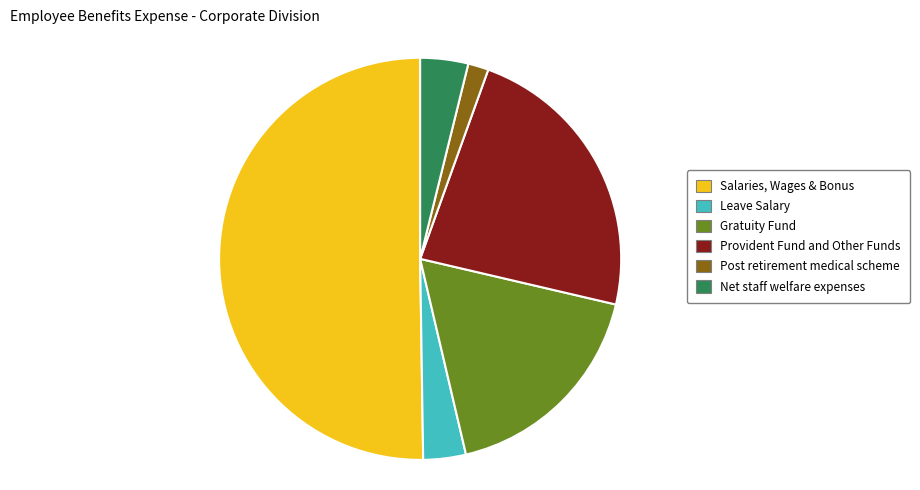

Is it true that Post retirement medical scheme is 13% of the pie?

False